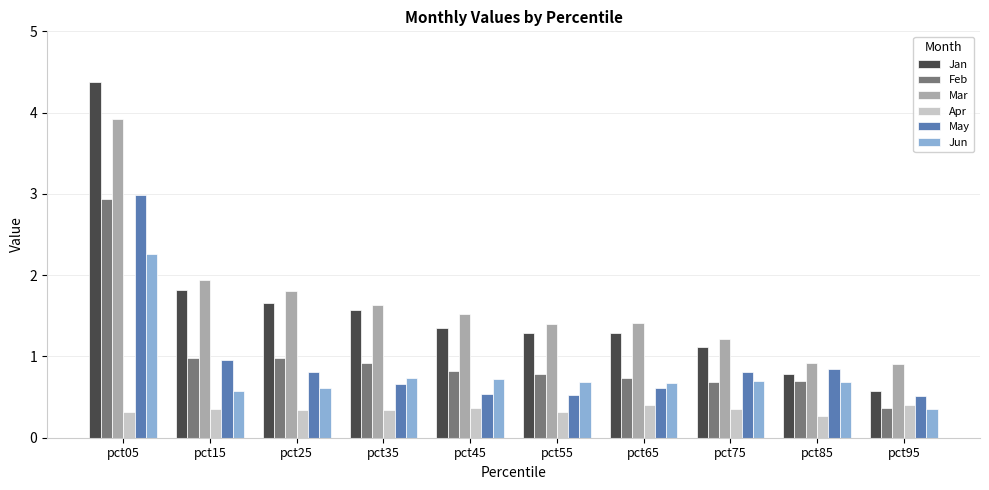

The Mar series shows 1.4 at pct65. True or false?

True